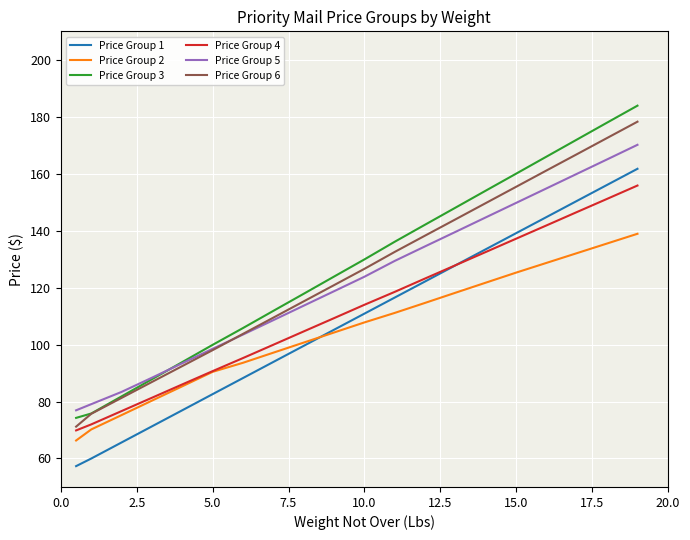

What is the lowest value of the Price Group 5 series?

76.9